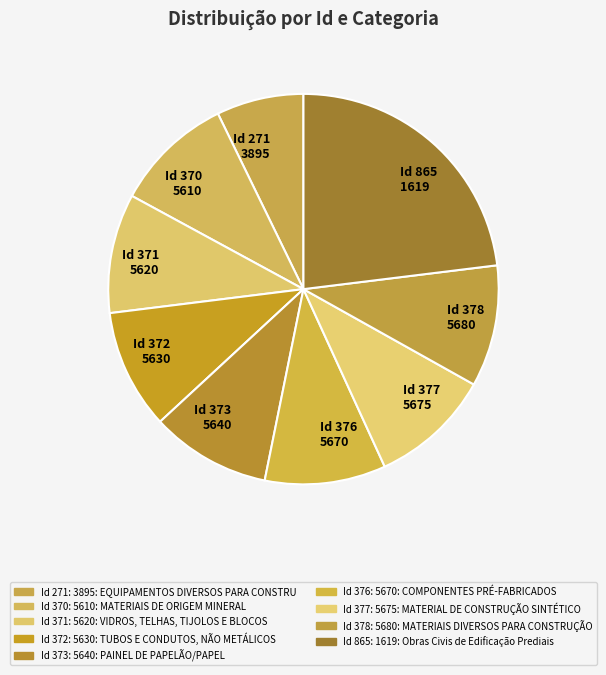

What is the largest slice in the pie chart?

Id 865 1619